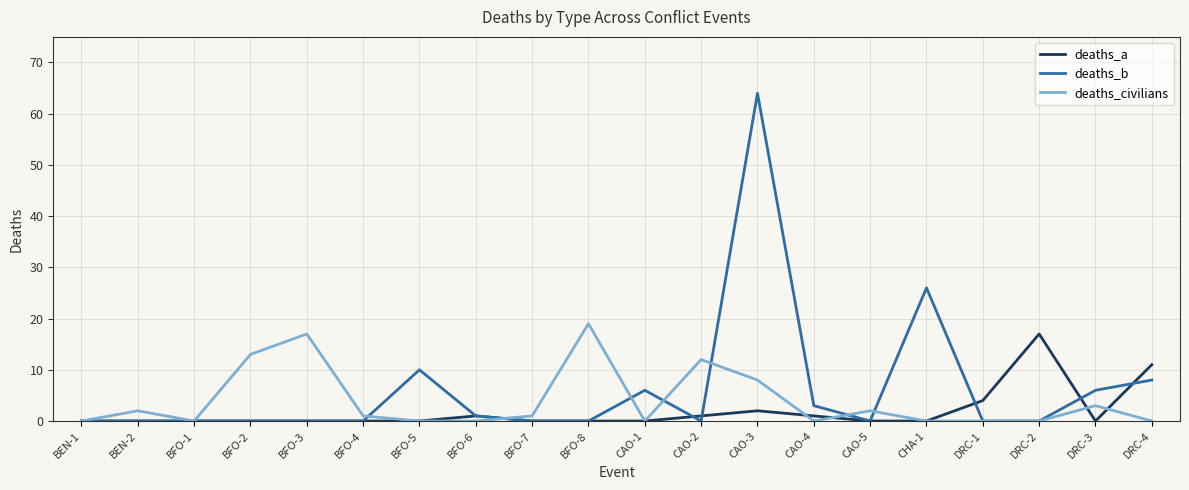

What is the maximum value shown in the chart?

64